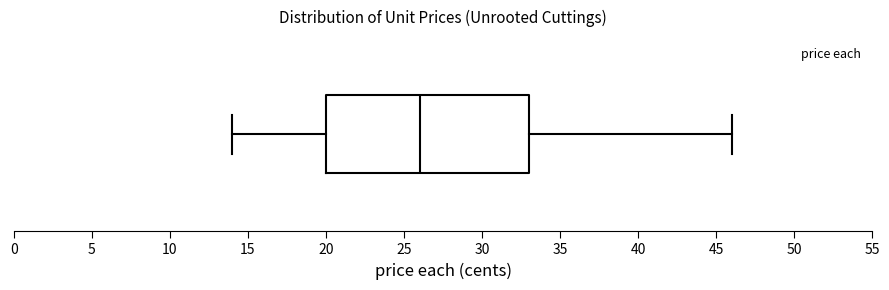

Where is the right edge of the box on the x-axis? The values are not printed on the chart, so give them approximately, as read against the axis.

33